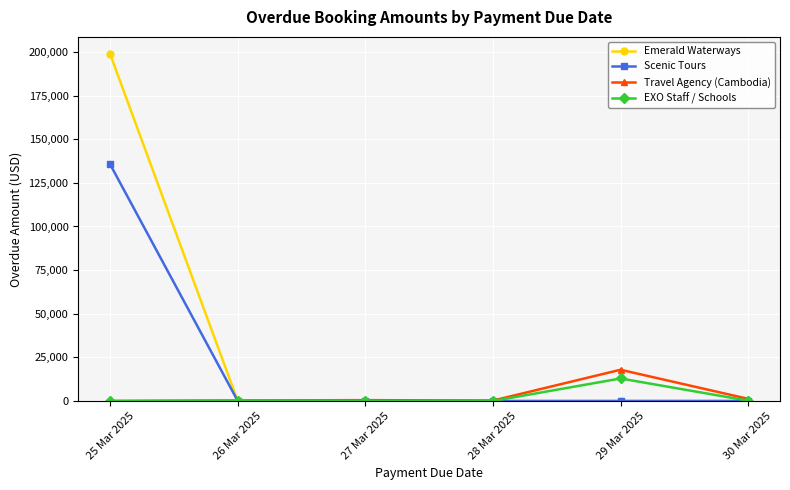

What is the value of the Emerald Waterways point at the 1st from the left?

198709.0